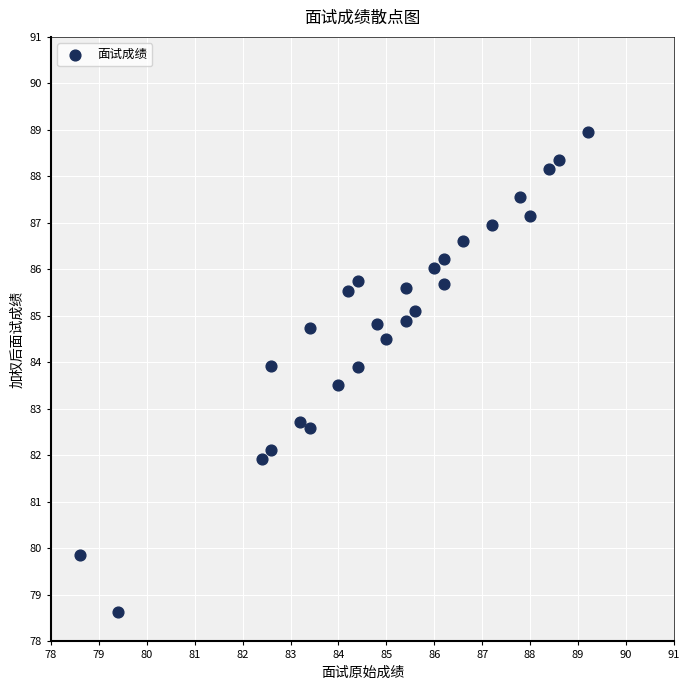

What is the range of X values (max minus min)?

10.6